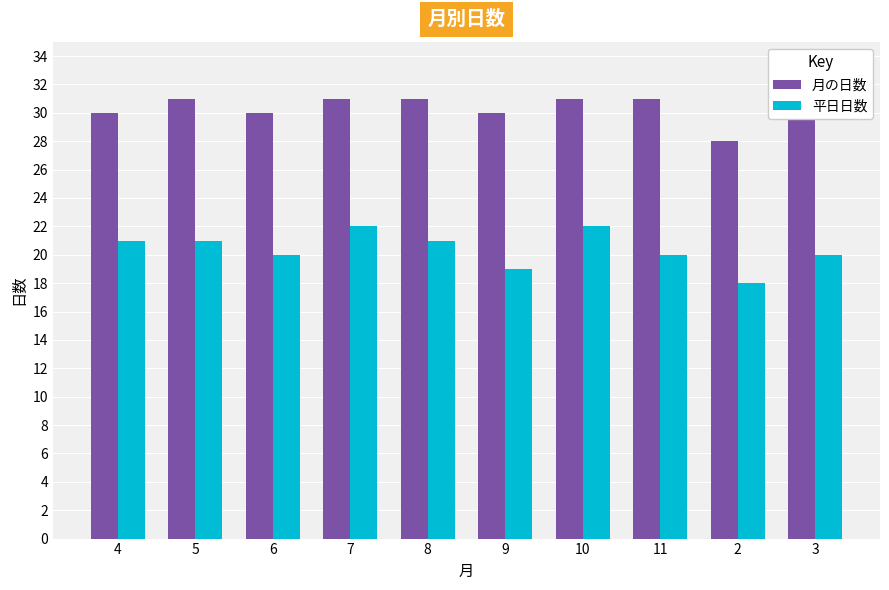

What is the minimum value shown in the chart?

18